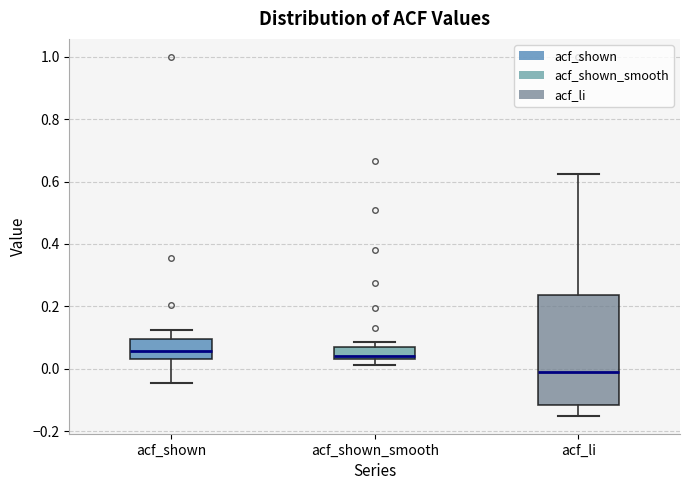

Where is the upper edge of the box for acf_shown on the y-axis? The values are not printed on the chart, so give them approximately, as read against the axis.

0.10